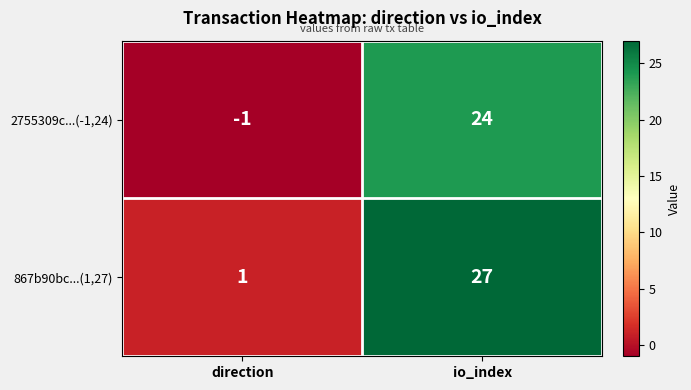

How many values in the 2755309c...(-1,24) series are below 24?

1